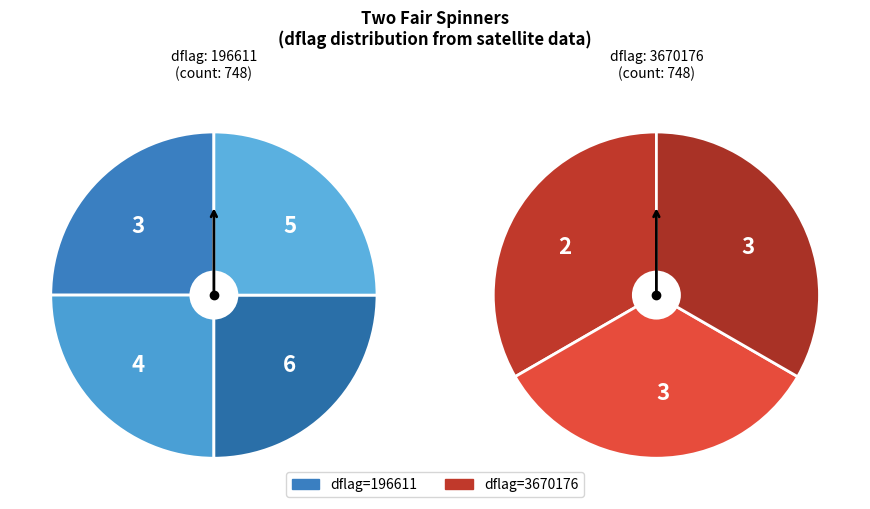

Rank the categories by value from lowest to highest.

196611, 3670176